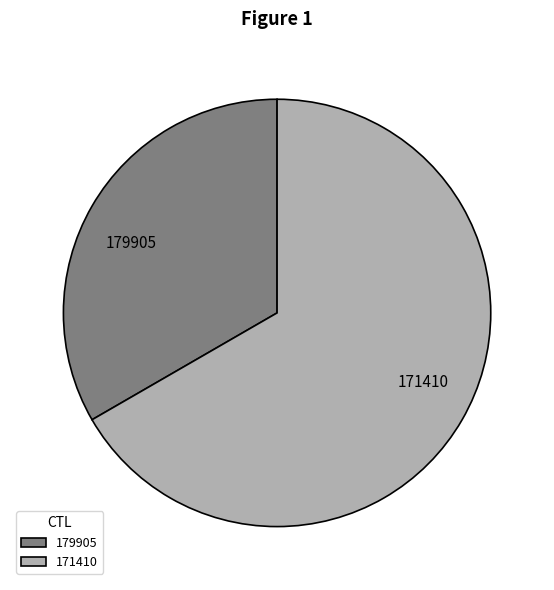

Count the number of slices in the pie.

2